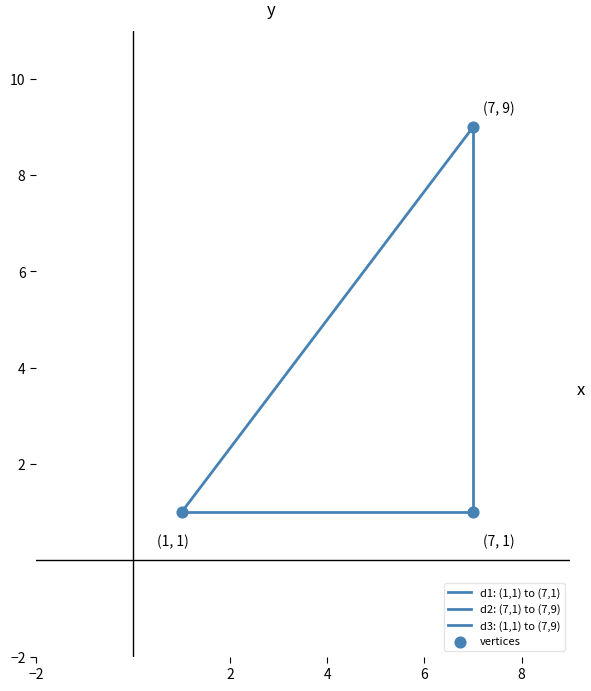

Count the number of points in this scatter plot.

3